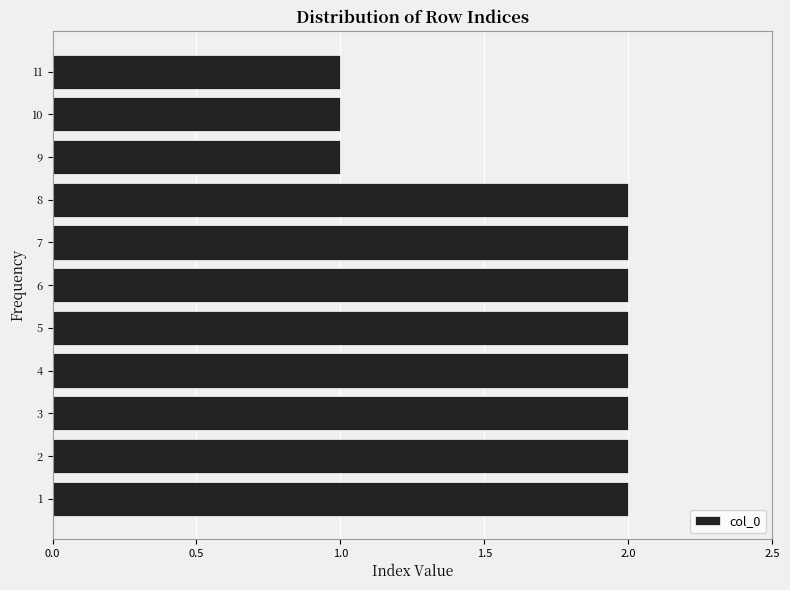

Reading bottom to top, list every bar in this chart as the range it spans on the y-axis followed by its length. The values are not printed on the chart, so give them approximately, as read against the axis.

0.5 to 1.5: 2
1.5 to 2.5: 2
2.5 to 3.5: 2
3.5 to 4.5: 2
4.5 to 5.5: 2
5.5 to 6.5: 2
6.5 to 7.5: 2
7.5 to 8.5: 2
8.5 to 9.5: 1
9.5 to 10.5: 1
10.5 to 11.5: 1